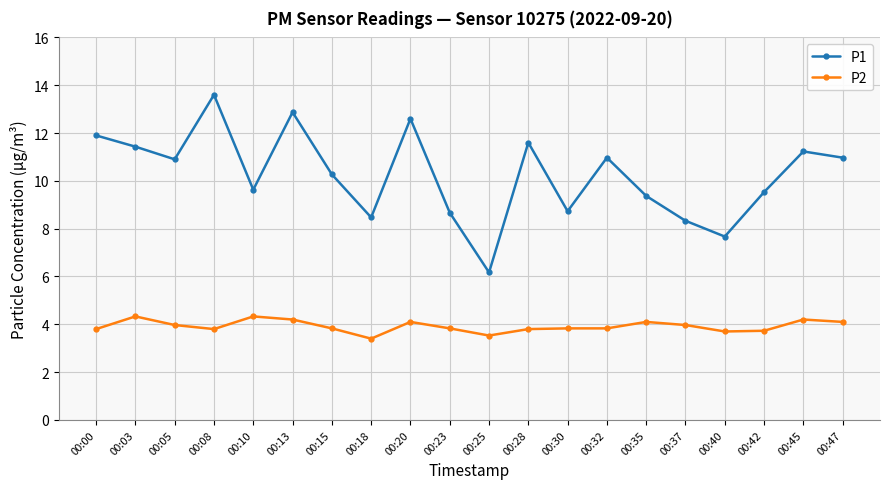

Count the number of data series in this chart.

2